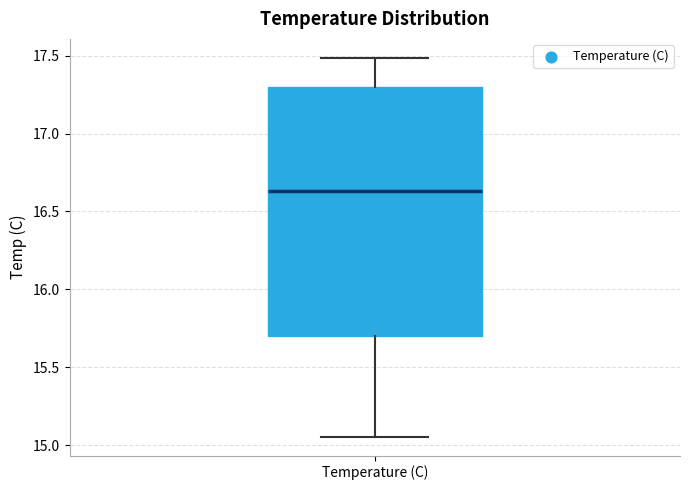

Read this box plot against the y-axis: the position of the median line, the range covered by the box, and the ends of both whiskers. The values are not printed on the chart, so give them approximately, as read against the axis.

median 16.65, box 15.70 to 17.30, whiskers 15.05 to 17.50